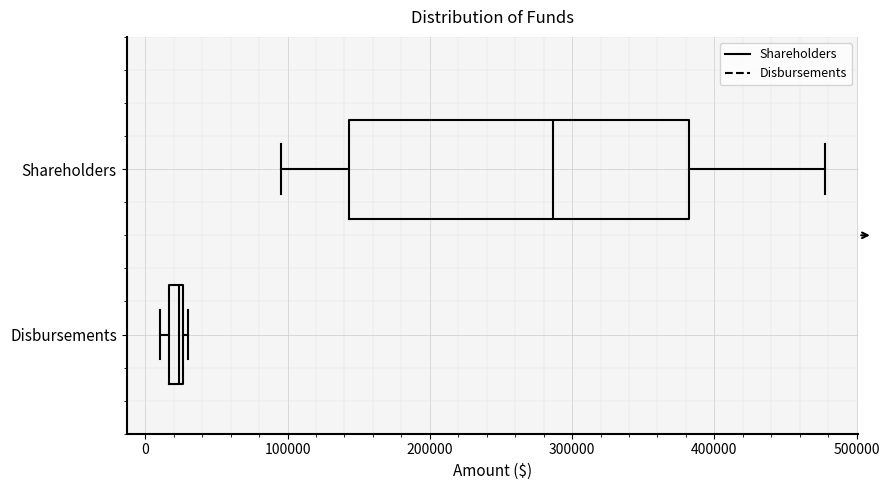

Where does the left whisker of the box for Shareholders end on the x-axis? The values are not printed on the chart, so give them approximately, as read against the axis.

100000